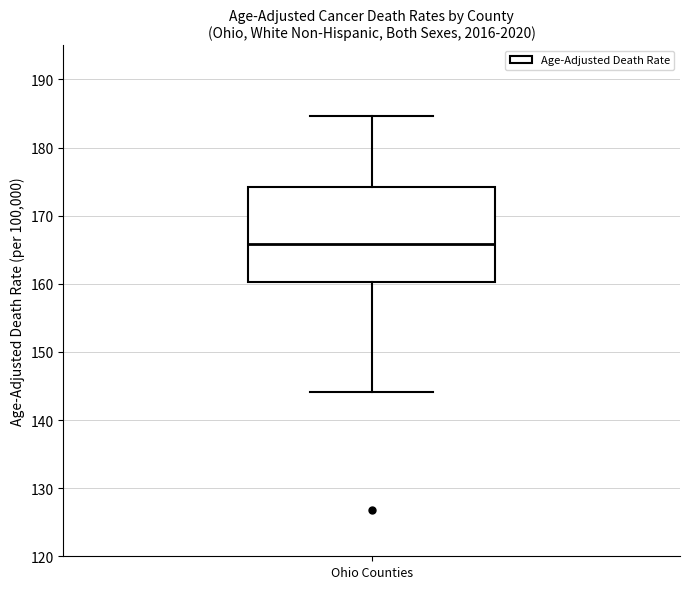

Transcribe this box plot: give where the median line is, the range the box spans, and where the two whiskers end, as read against the y-axis. The values are not printed on the chart, so give them approximately, as read against the axis.

median 166, box 160 to 174, whiskers 144 to 185